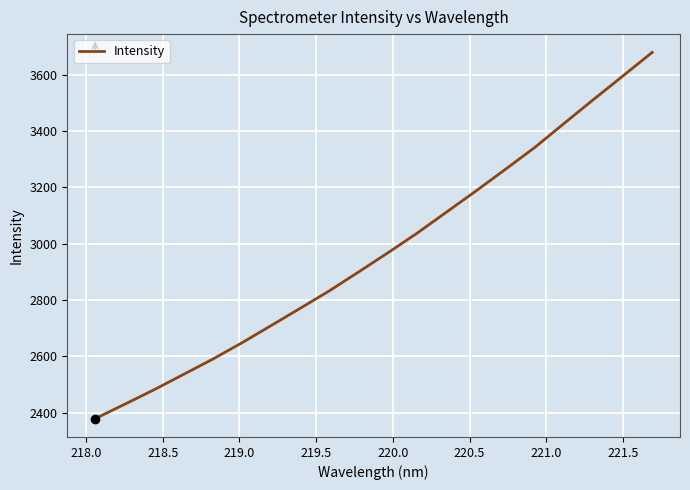

What is the maximum value shown in the chart?

3679.2